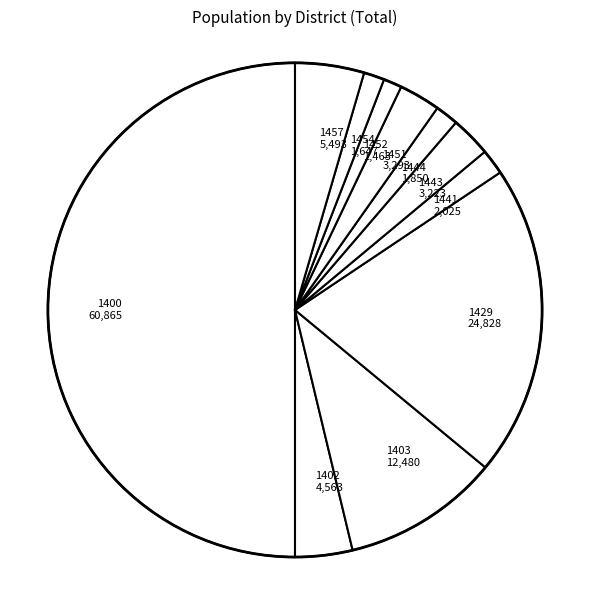

Approximately how many times larger is the value at 1451 3,293 compared to 1403 12,480?

0.3